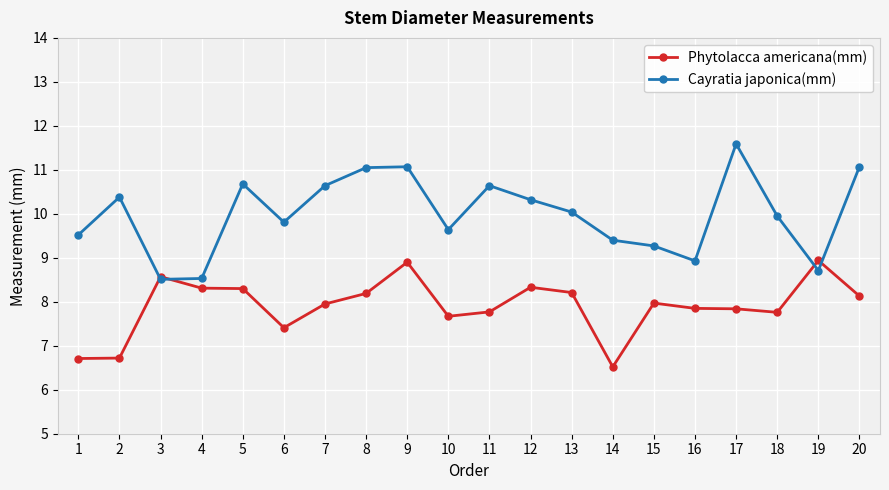

Which series has the largest total across all categories?

Cayratia japonica(mm)